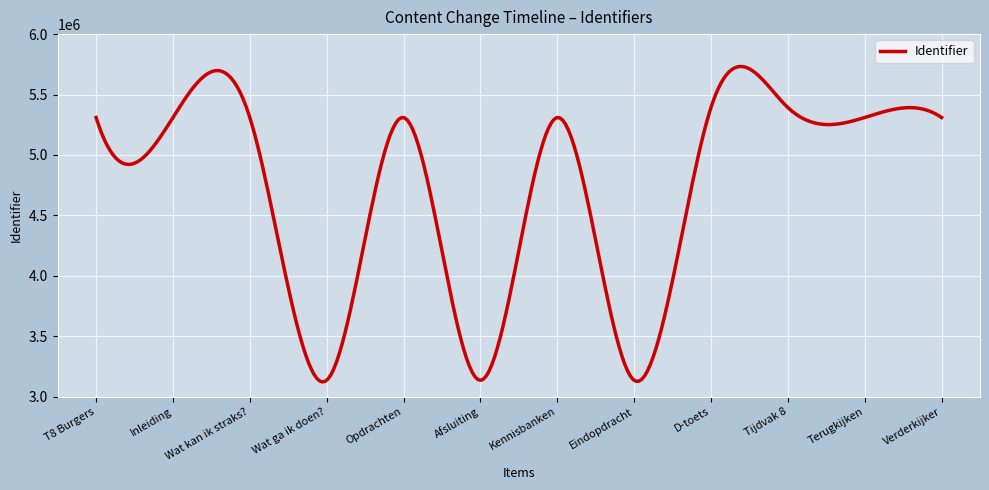

What is the difference between the maximum and minimum values?

2610818.3